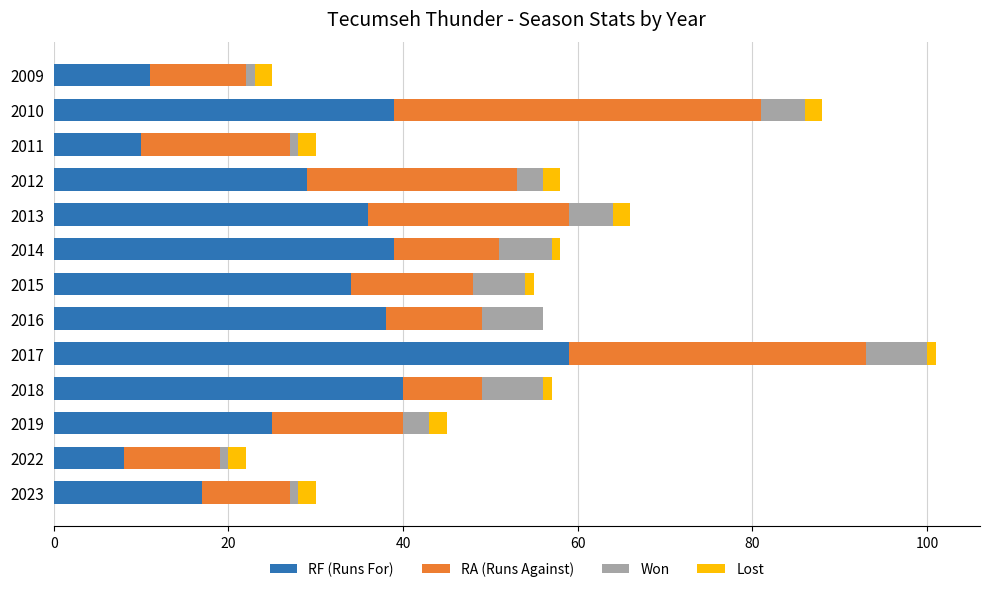

Which category has the highest value in the RF (Runs For) series?

2017